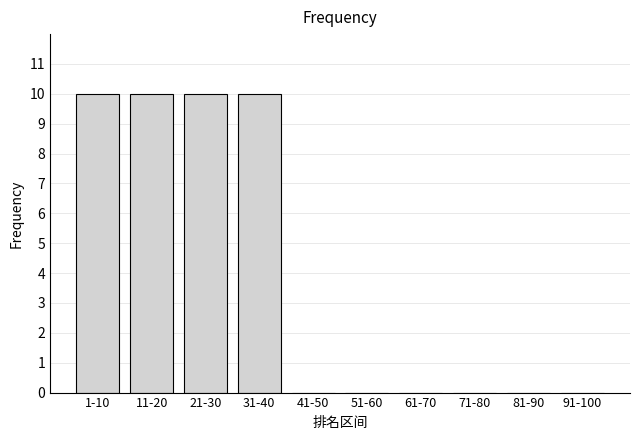

Reading left to right, what are all the values shown in this chart?

1-10=10	11-20=10	21-30=10	31-40=10	41-50=0	51-60=0	61-70=0	71-80=0	81-90=0	91-100=0